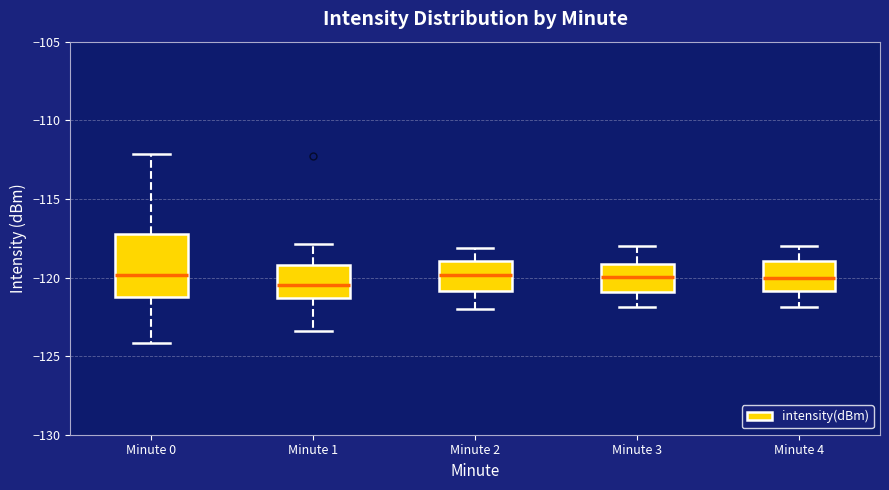

Reading left to right, transcribe this box plot: for each box, give where its median line is, the range the box spans, and where its two whiskers end, as read against the y-axis. The values are not printed on the chart, so give them approximately, as read against the axis.

Minute 0: median -120.0, box -121.5 to -117.0, whiskers -124.0 to -112.0
Minute 1: median -120.5, box -121.5 to -119.0, whiskers -123.5 to -118.0
Minute 2: median -120.0, box -121.0 to -119.0, whiskers -122.0 to -118.0
Minute 3: median -120.0, box -121.0 to -119.0, whiskers -122.0 to -118.0
Minute 4: median -120.0, box -121.0 to -119.0, whiskers -122.0 to -118.0